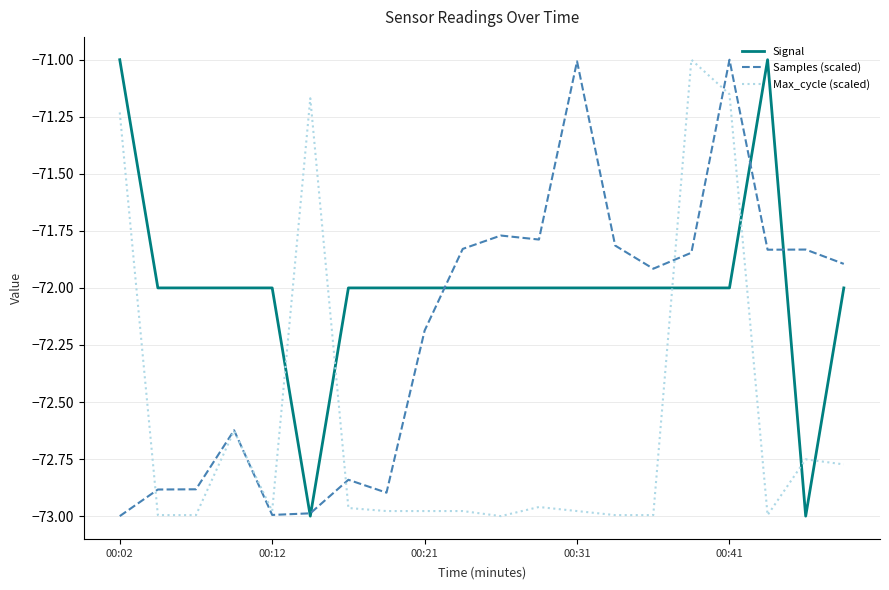

List the series in order of their overall mean, lowest first.

Max_cycle (scaled), Samples (scaled), Signal